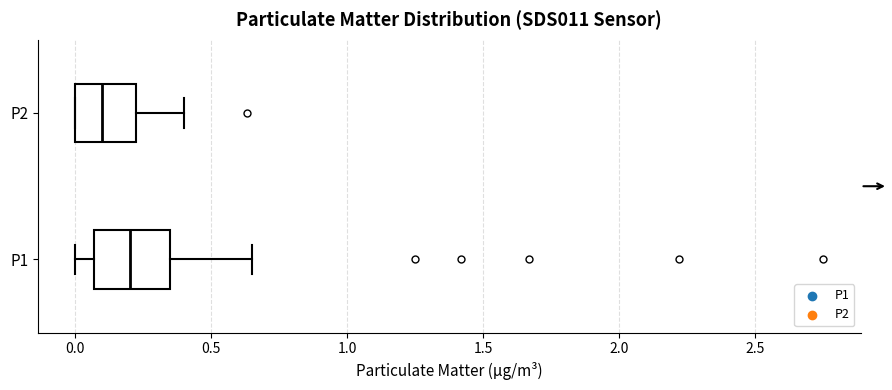

Comparing the boxes themselves (not the whiskers), which one is the widest?

P1